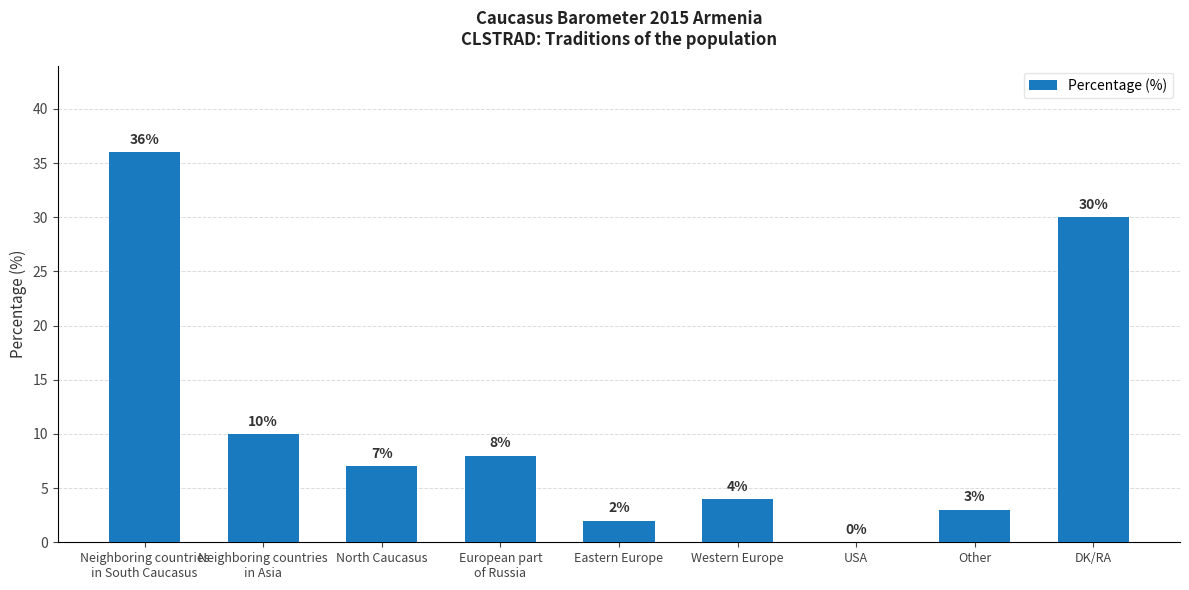

Which has a higher value, European part
of Russia or North Caucasus?

European part
of Russia